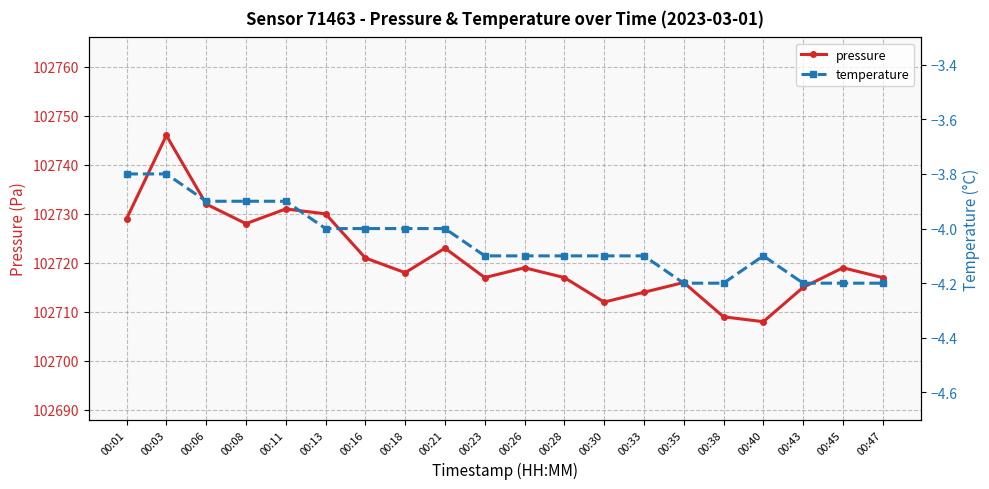

What is the value of the temperature point at the 15th from the left?

-4.2